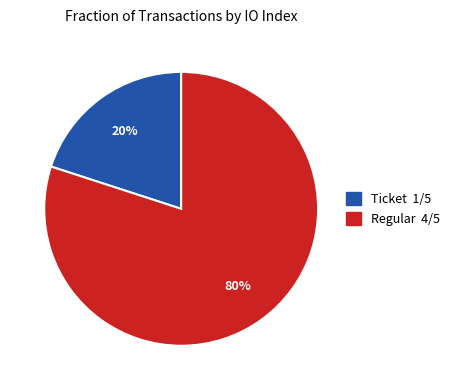

To the nearest percent, what is the average slice percentage?

50%